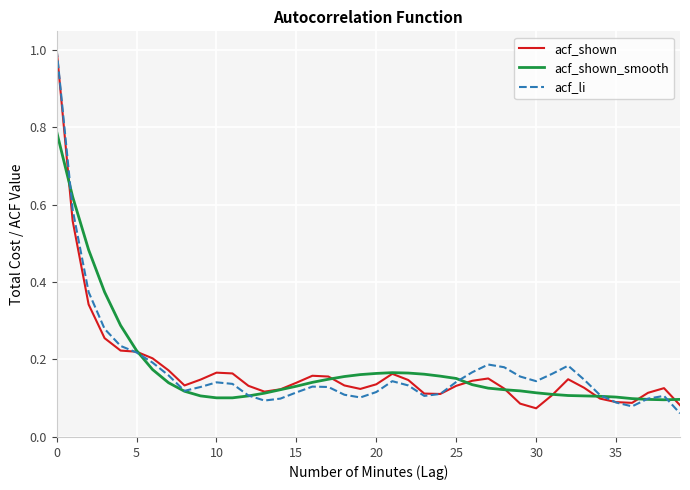

What is the maximum value shown in the chart?

1.0